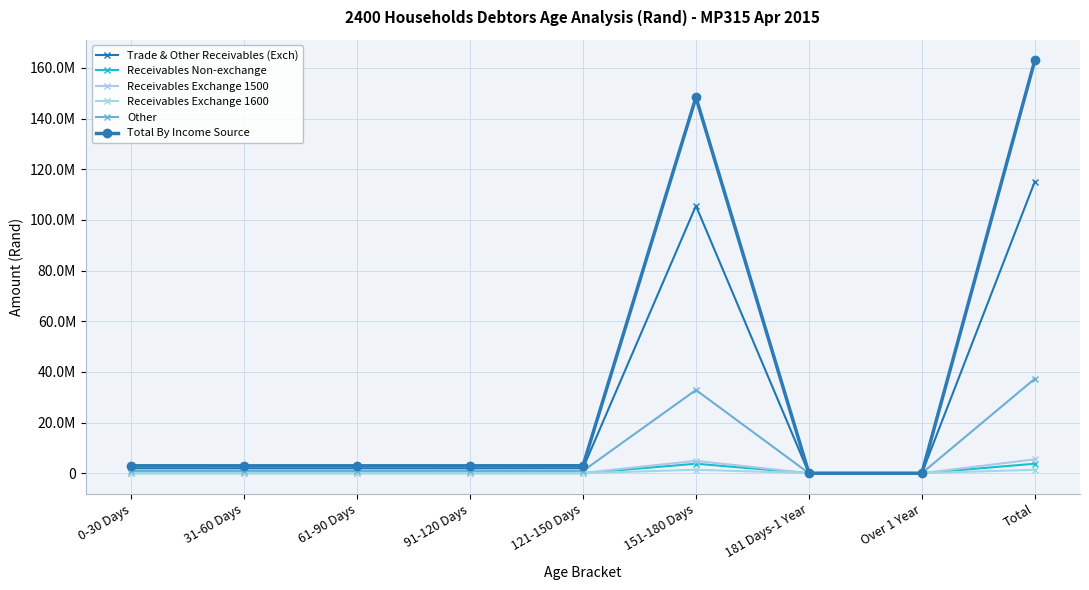

True or false: Total By Income Source has more than 1 points higher than both neighbors.

False